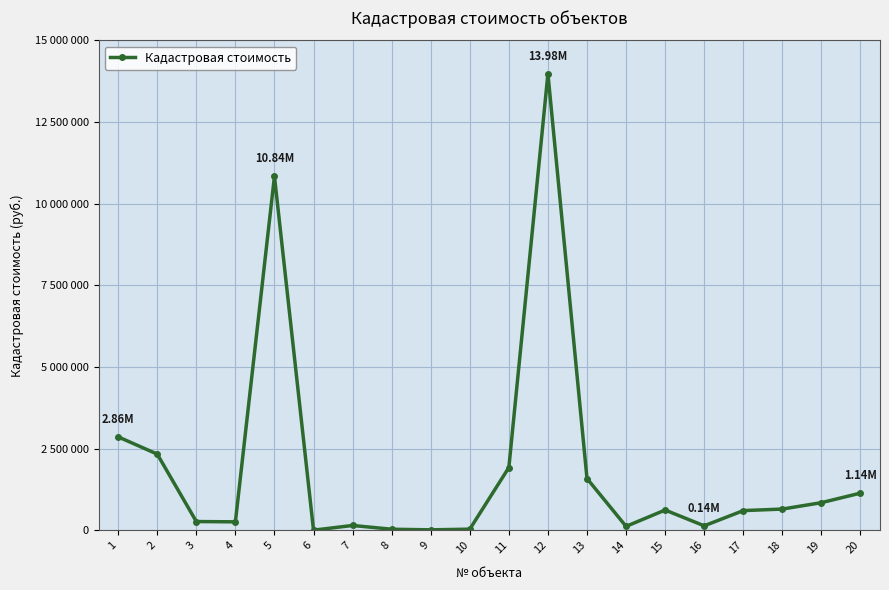

Where does the data first go above 621732?

1